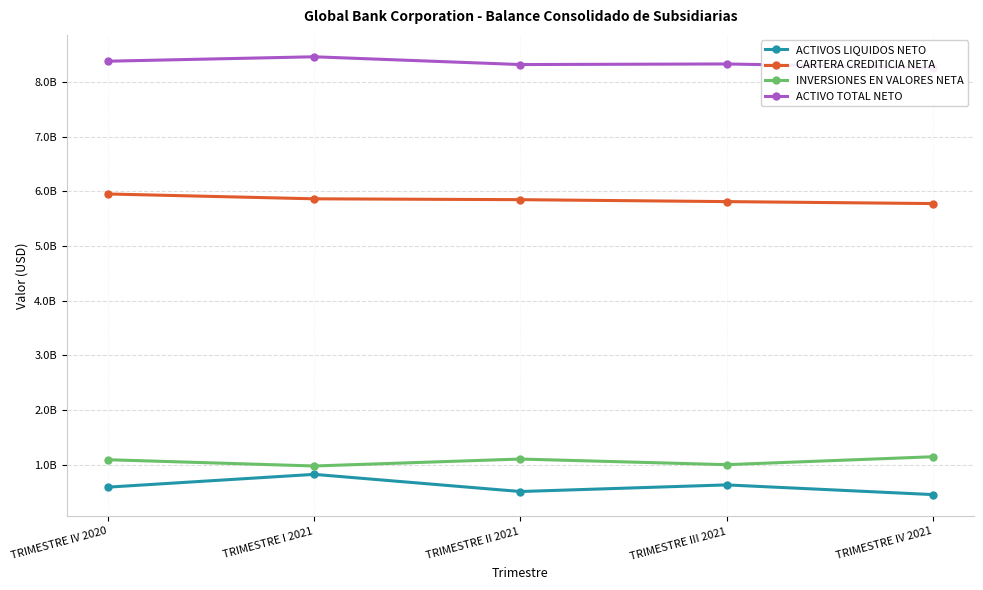

Which series has the widest spread of values?

ACTIVOS LIQUIDOS NETO